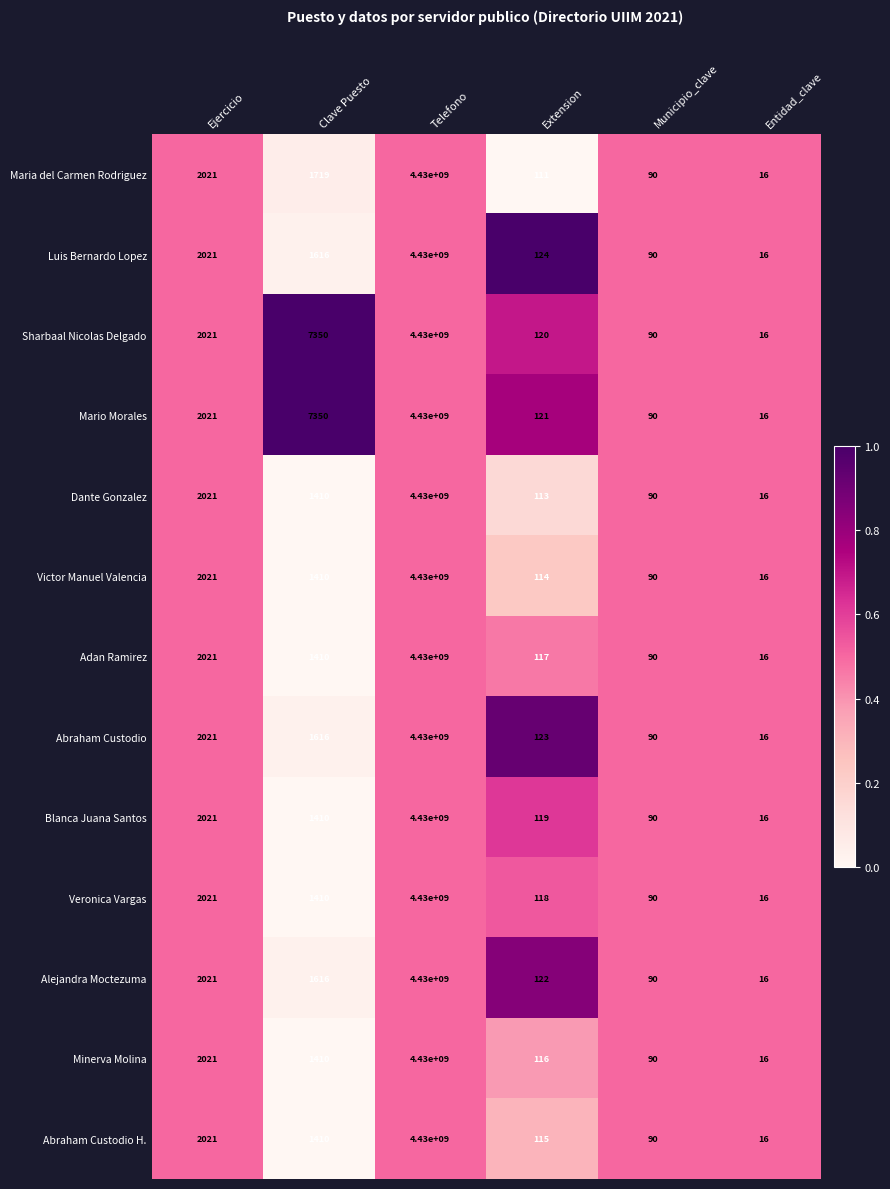

What is the sum of the Adan Ramirez values at Municipio_clave and Extension?

207